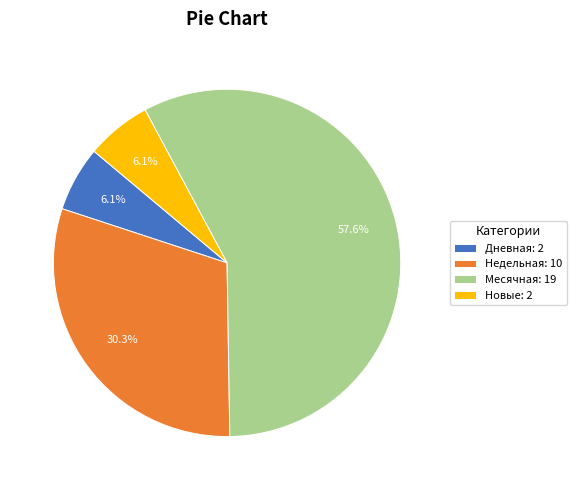

What is the largest slice in the pie chart?

Месячная: 19